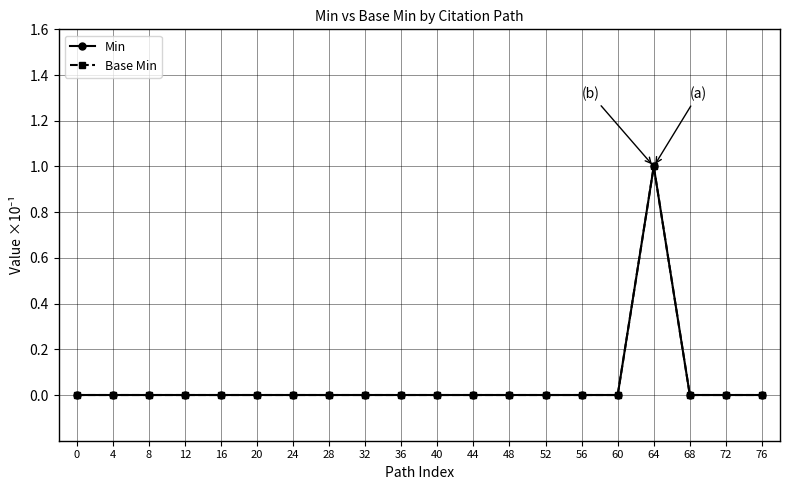

What is the difference between the maximum and minimum values in the Min series?

1